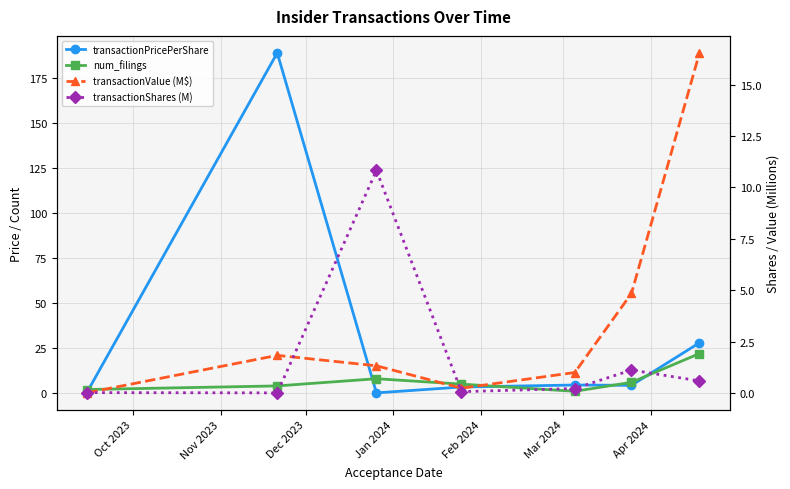

What is the spread (max minus min) of values at Apr 2024?

27.4